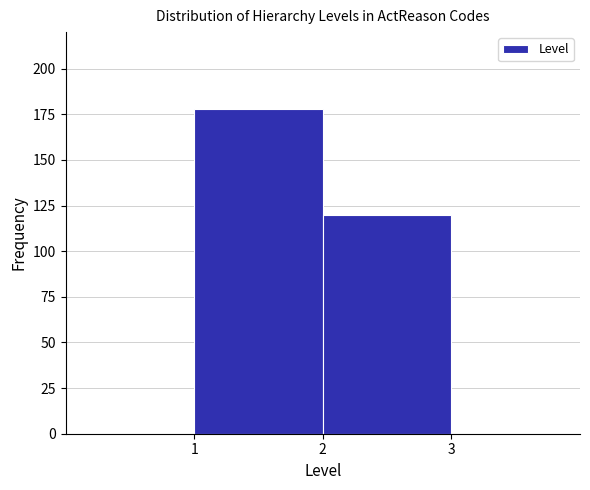

Reading left to right, transcribe this chart: for each bar, give the range it covers on the x-axis and its height. The values are not printed on the chart, so give them approximately, as read against the axis.

1 to 2: 180
2 to 3: 120